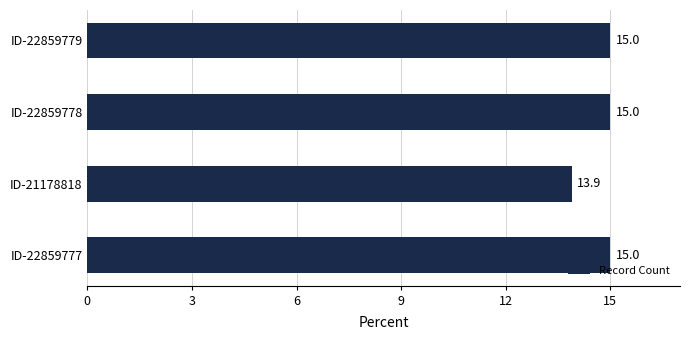

Which category has the lowest value across all series?

ID-21178818